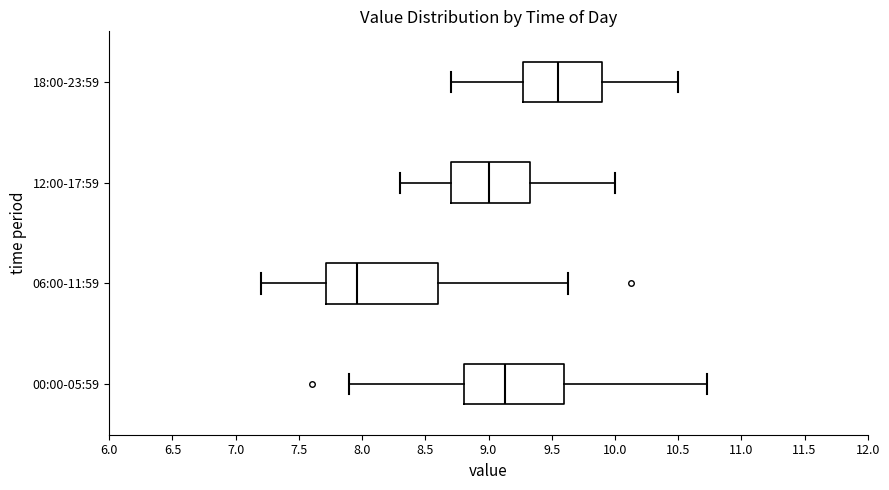

Reading bottom to top, transcribe this box plot: for each box, give where its median line is, the range the box spans, and where its two whiskers end, as read against the x-axis. The values are not printed on the chart, so give them approximately, as read against the axis.

00:00-05:59: median 9.15, box 8.80 to 9.60, whiskers 7.90 to 10.75
06:00-11:59: median 7.95, box 7.70 to 8.60, whiskers 7.20 to 9.65
12:00-17:59: median 9.00, box 8.70 to 9.35, whiskers 8.30 to 10.00
18:00-23:59: median 9.55, box 9.30 to 9.90, whiskers 8.70 to 10.50